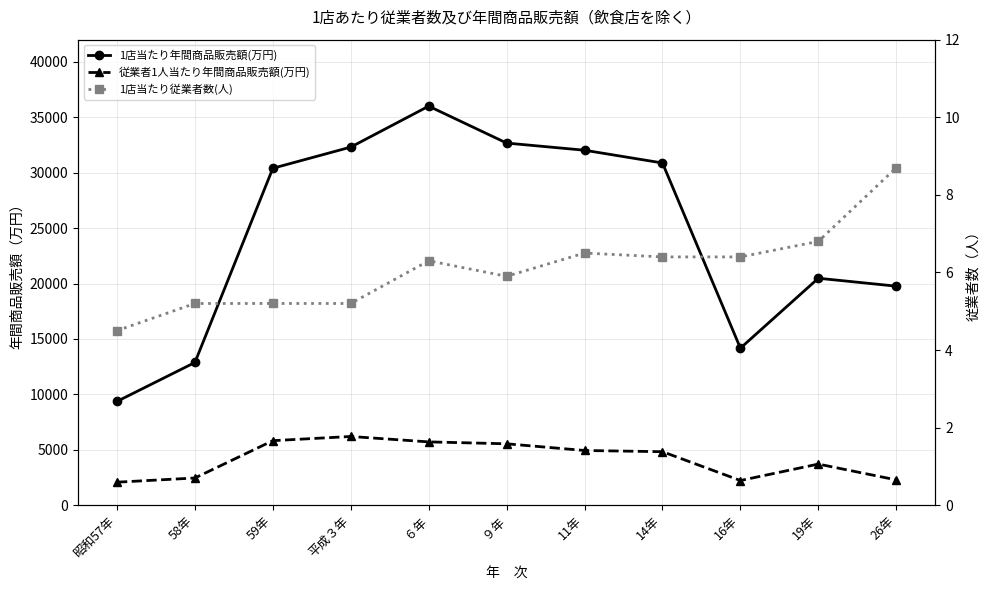

Reading left to right, transcribe all the data shown in this chart.

1店当たり年間商品販売額(万円): 9365.0	12877.0	30398.0	32308.0	36002.0	32671.0	32025.0	30874.0	14167.0	20476.0	19761.0
従業者1人当たり年間商品販売額(万円): 2076.0	2455.0	5822.0	6200.0	5712.0	5540.0	4936.0	4827.0	2227.0	3711.0	2284.0
1店当たり従業者数(人): 4.5	5.2	5.2	5.2	6.3	5.9	6.5	6.4	6.4	6.8	8.7